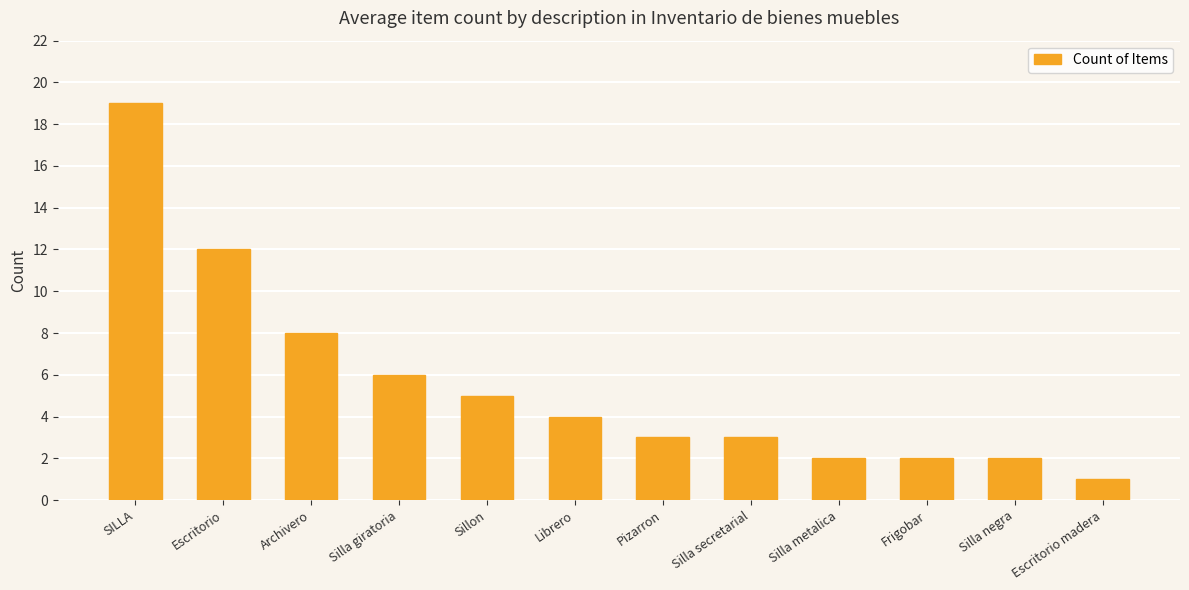

Reading left to right, list all the values displayed in this chart.

SILLA=19	Escritorio=12	Archivero=8	Silla giratoria=6	Sillon=5	Librero=4	Pizarron=3	Silla secretarial=3	Silla metalica=2	Frigobar=2	Silla negra=2	Escritorio madera=1